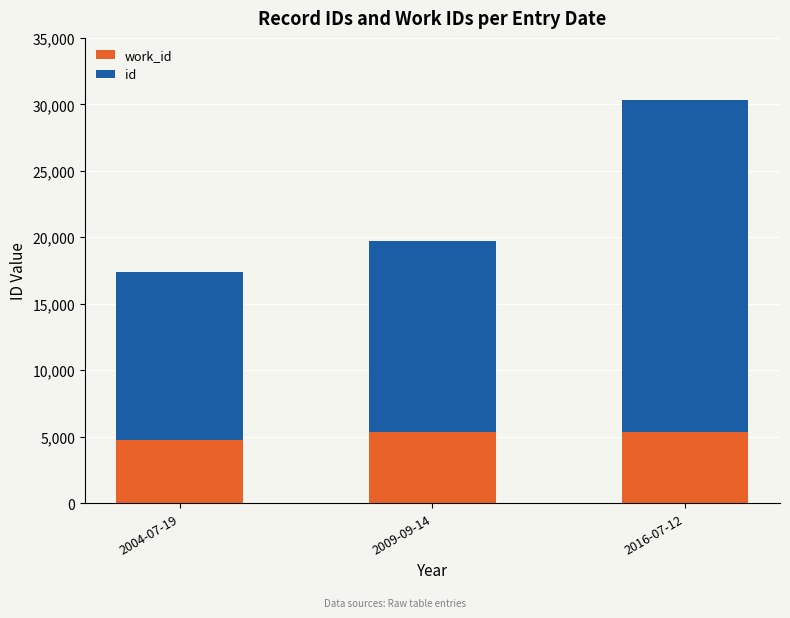

At which category is the sum across all series the highest?

2016-07-12